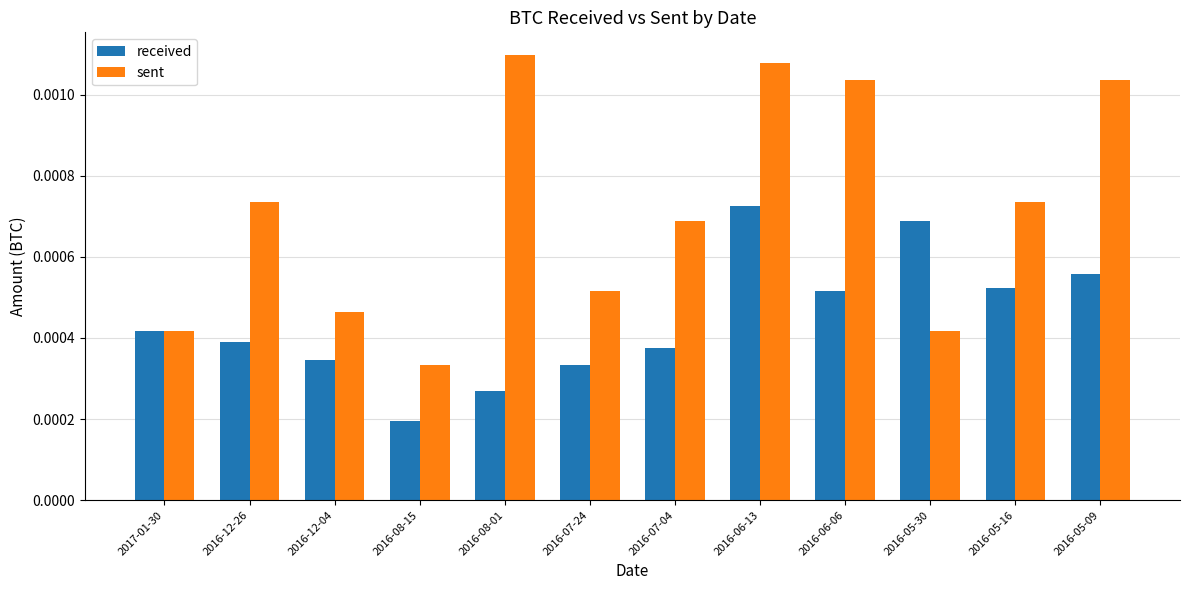

At 2016-05-30, list the series in order from smallest to largest.

sent, received